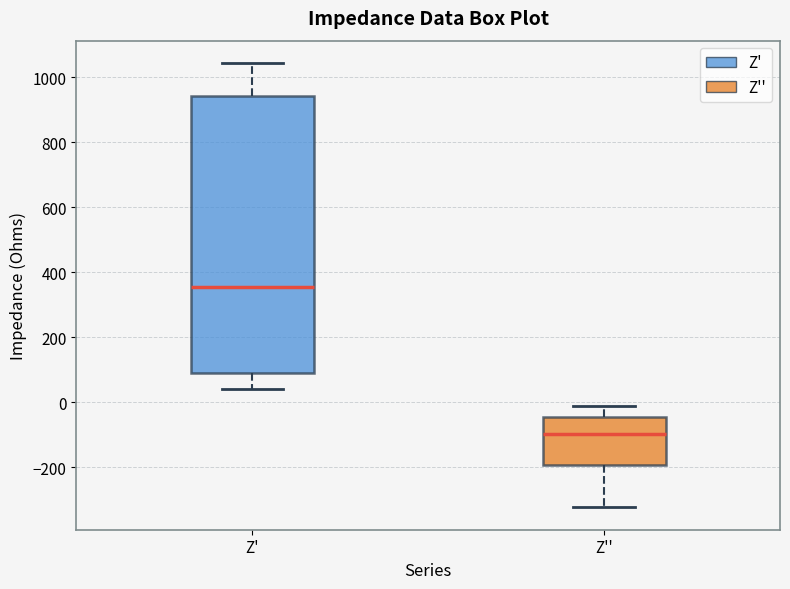

Comparing the boxes themselves (not the whiskers), which one is the tallest?

Z'